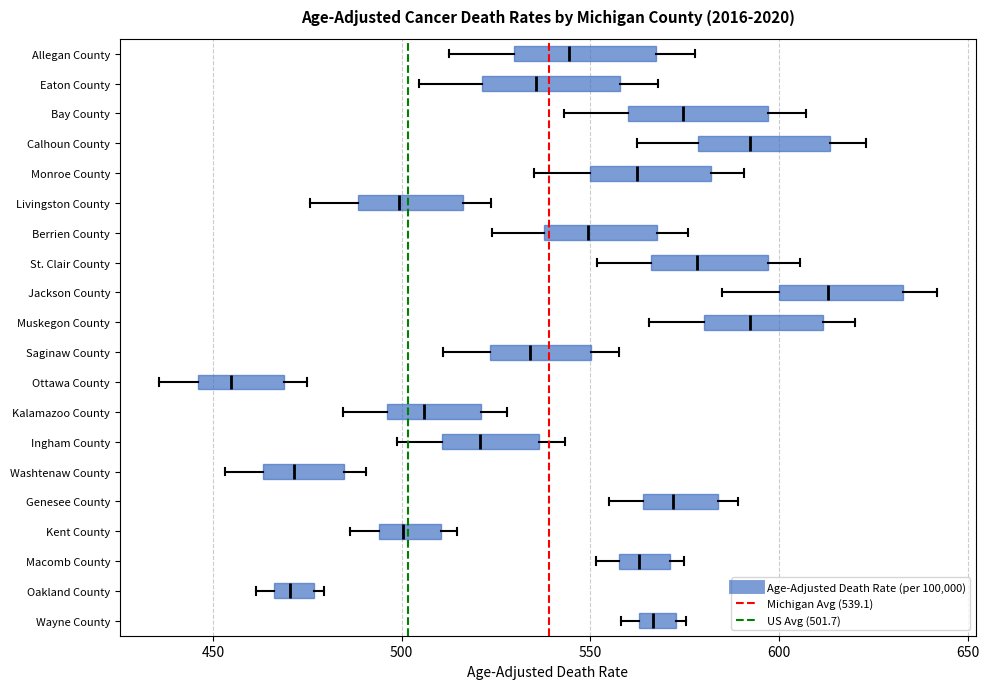

Which box's median line is the furthest to the left?

Ottawa County